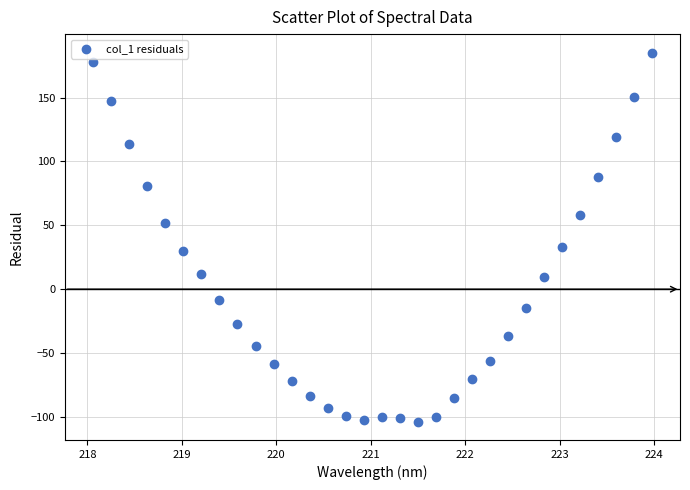

What is the range of Y values (max minus min)?

288.8